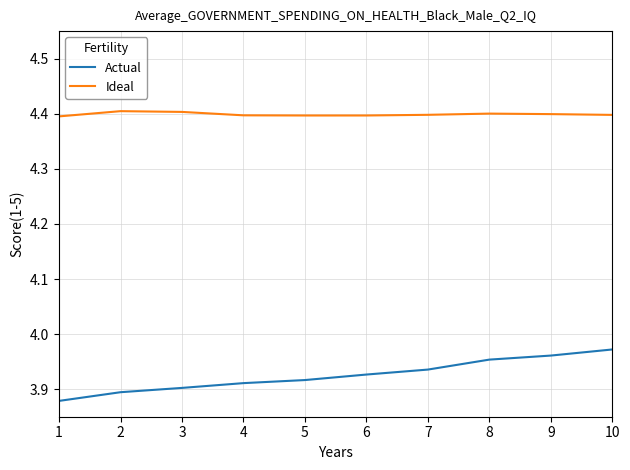

The value of Ideal at 9 is 1.7. True or false?

False